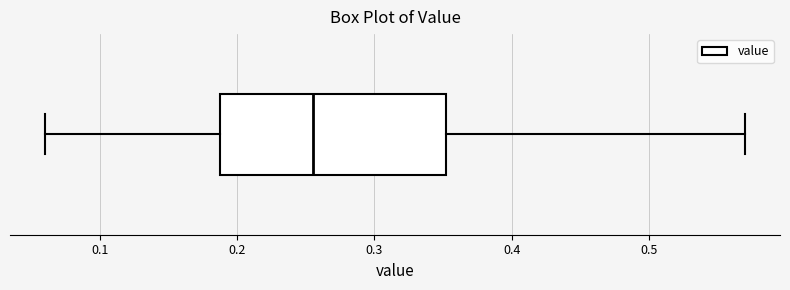

Read this box plot against the x-axis: the position of the median line, the range covered by the box, and the ends of both whiskers. The values are not printed on the chart, so give them approximately, as read against the axis.

median 0.26, box 0.19 to 0.35, whiskers 0.06 to 0.57